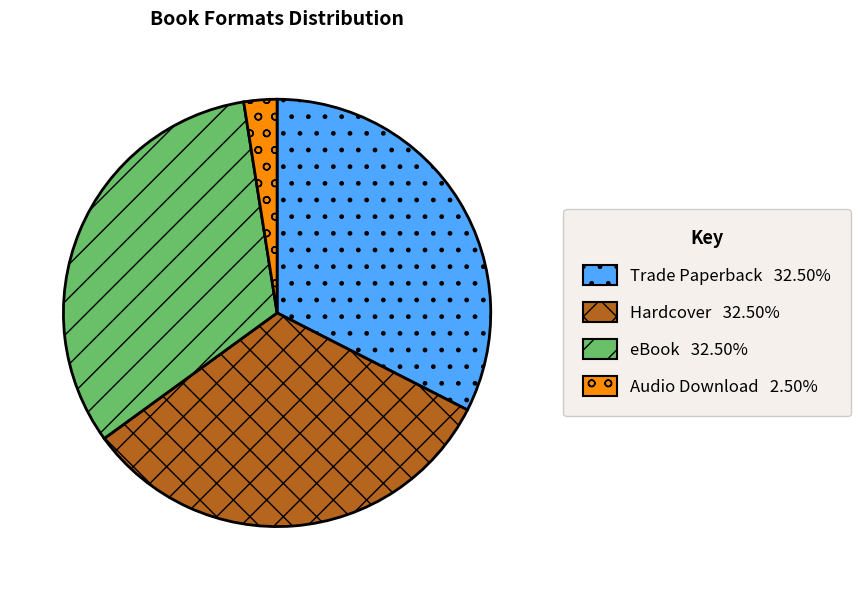

Does eBook 32.50% represent more than half of the total?

No